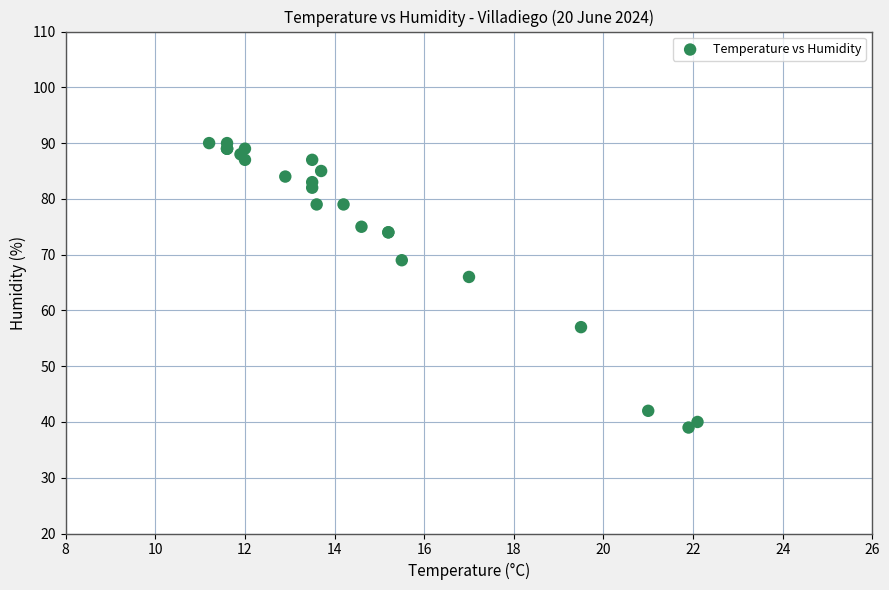

What Y value in the scatter plot is closest to 64?

66